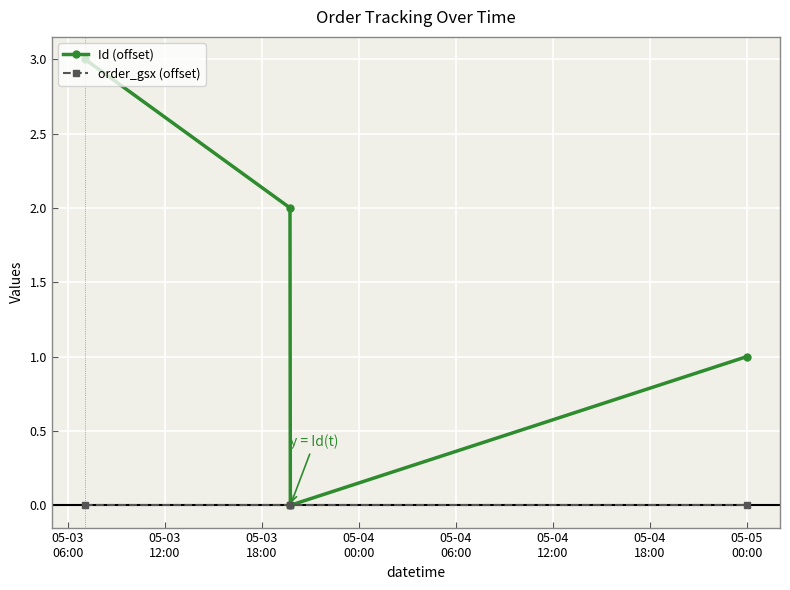

List the series in order of their overall mean, highest first.

Id (offset), order_gsx (offset)